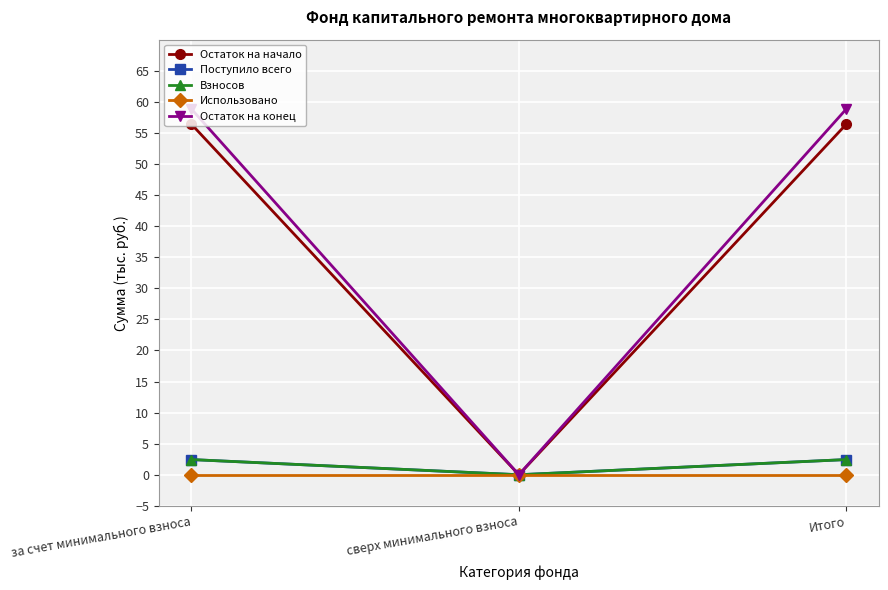

Does the chart display data point markers on the line(s)?

Yes